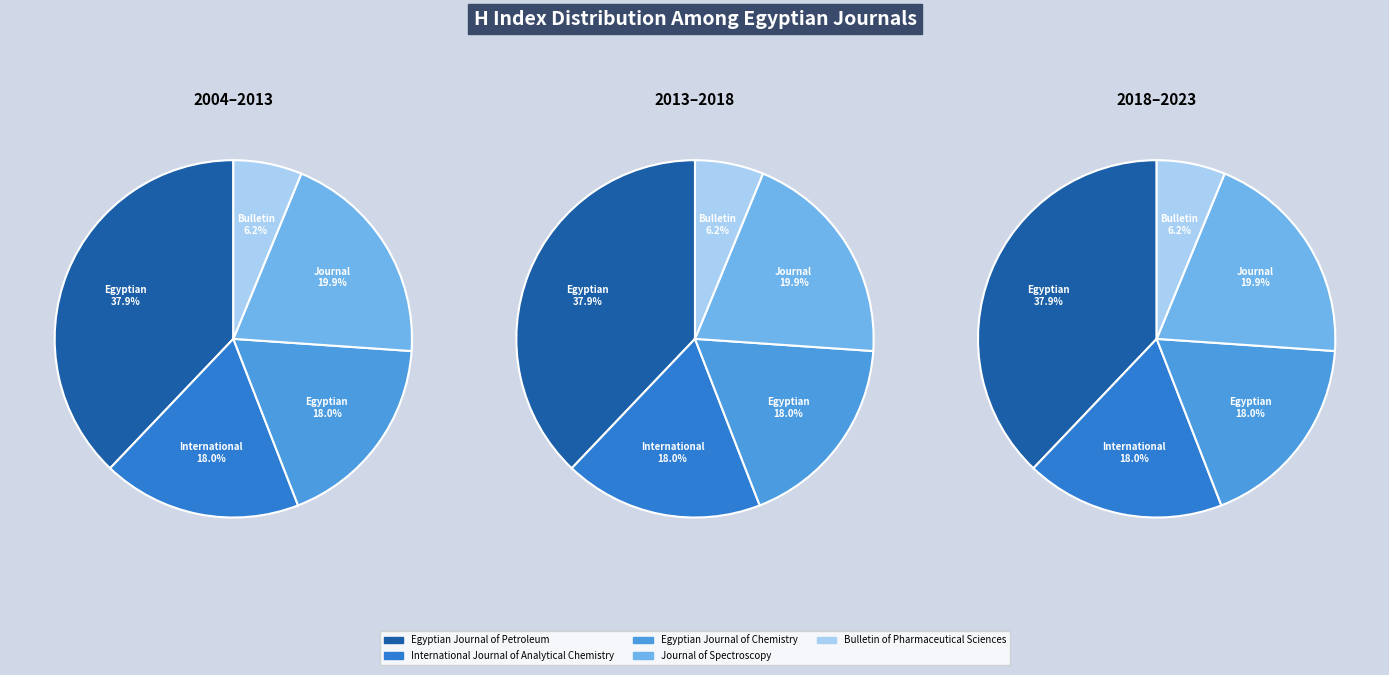

True or false: Egyptian Journal of Chemistry accounts for 18% of the total.

True